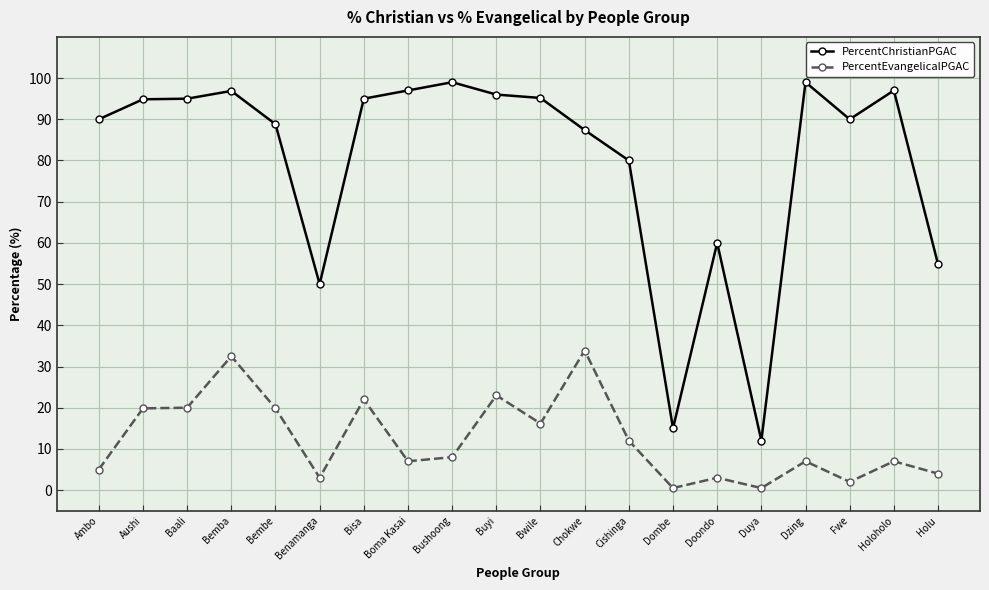

What is the spread (max minus min) of values at Bwile?

79.0